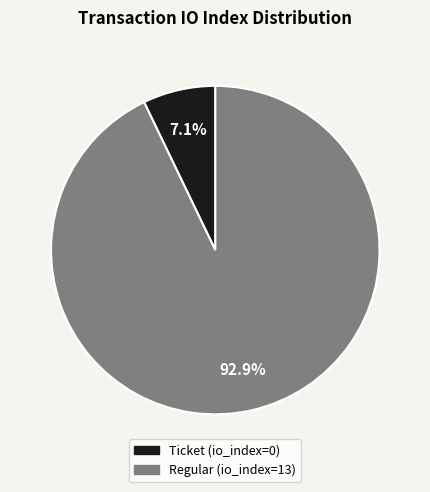

To the nearest percent, what portion does Regular represent?

93%